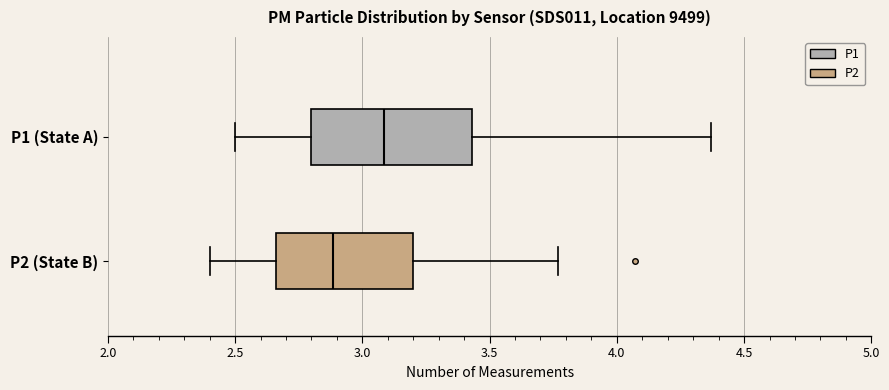

Reading bottom to top, read every box against the x-axis: the position of its median line, the range the box covers, and the ends of its whiskers. The values are not printed on the chart, so give them approximately, as read against the axis.

P2 (State B): median 2.90, box 2.65 to 3.20, whiskers 2.40 to 3.75
P1 (State A): median 3.10, box 2.80 to 3.45, whiskers 2.50 to 4.35